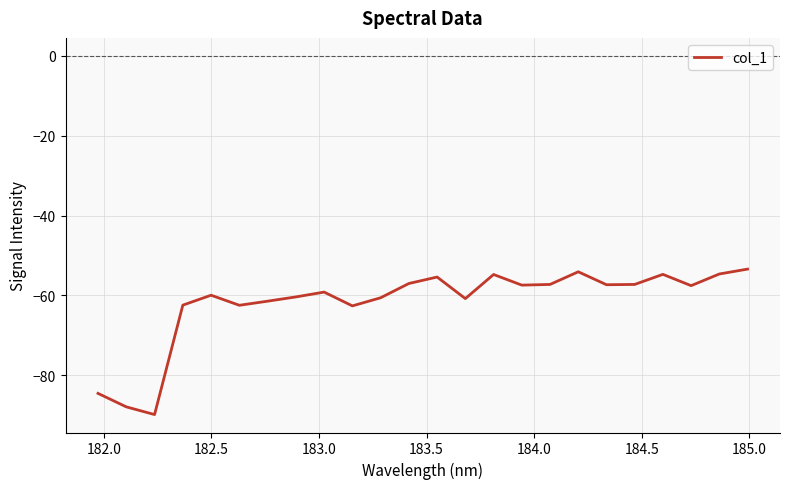

What is the minimum value shown in the chart?

-89.9